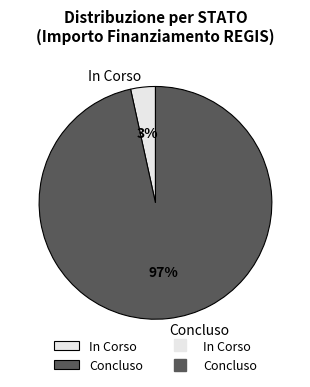

To the nearest percent, what is the average slice percentage?

50%